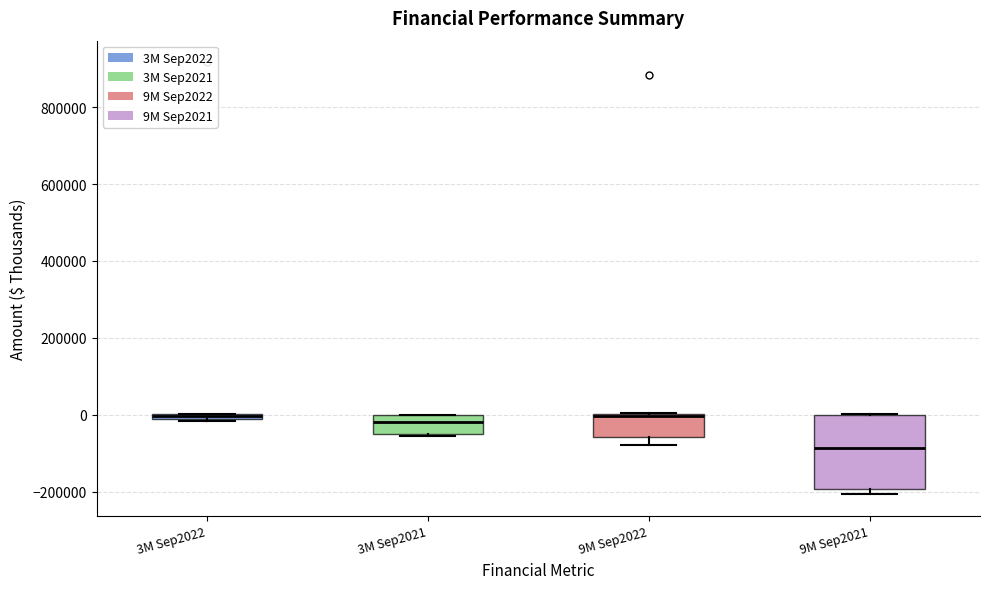

Comparing the boxes themselves (not the whiskers), which one is the tallest?

9M Sep2021